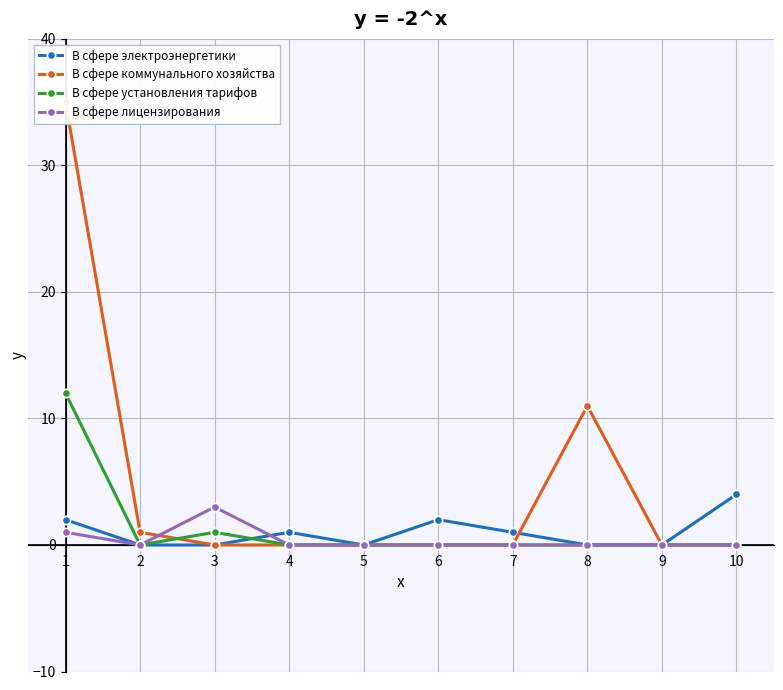

After their last crossing, which series has the higher values: В сфере установления тарифов or В сфере коммунального хозяйства?

В сфере установления тарифов